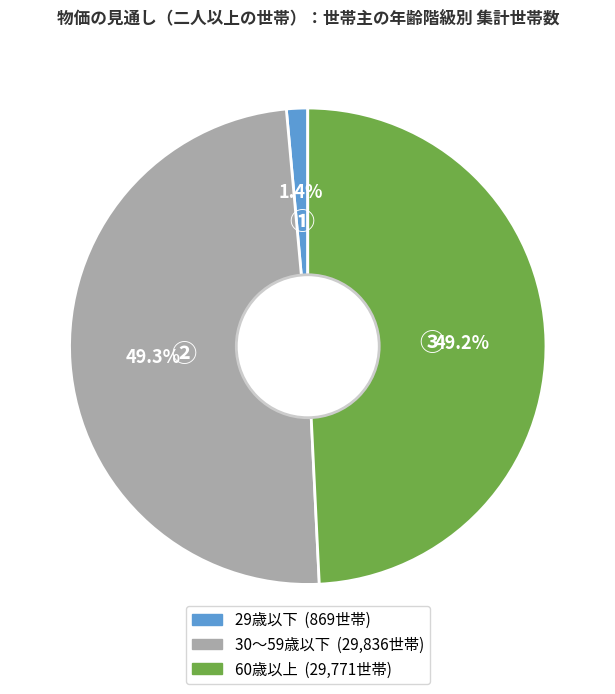

Is there any slice that represents more than half of the pie?

No